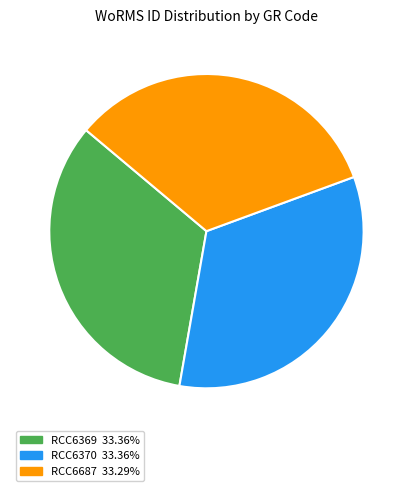

Is there a majority slice in this chart?

No